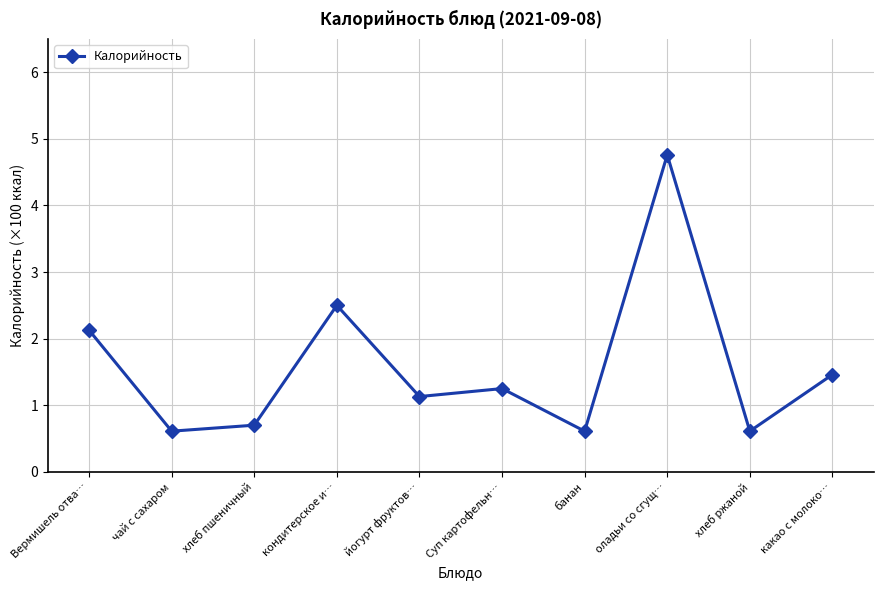

Is this an area chart (filled region under the line)?

No